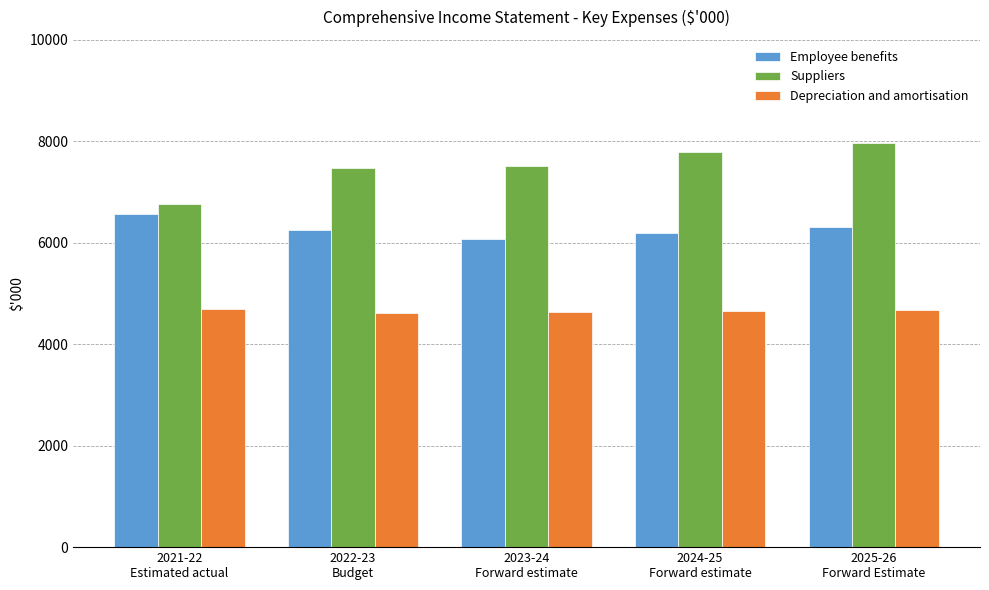

True or false: Depreciation and amortisation has a value of 3216 at 2022-23
Budget.

False